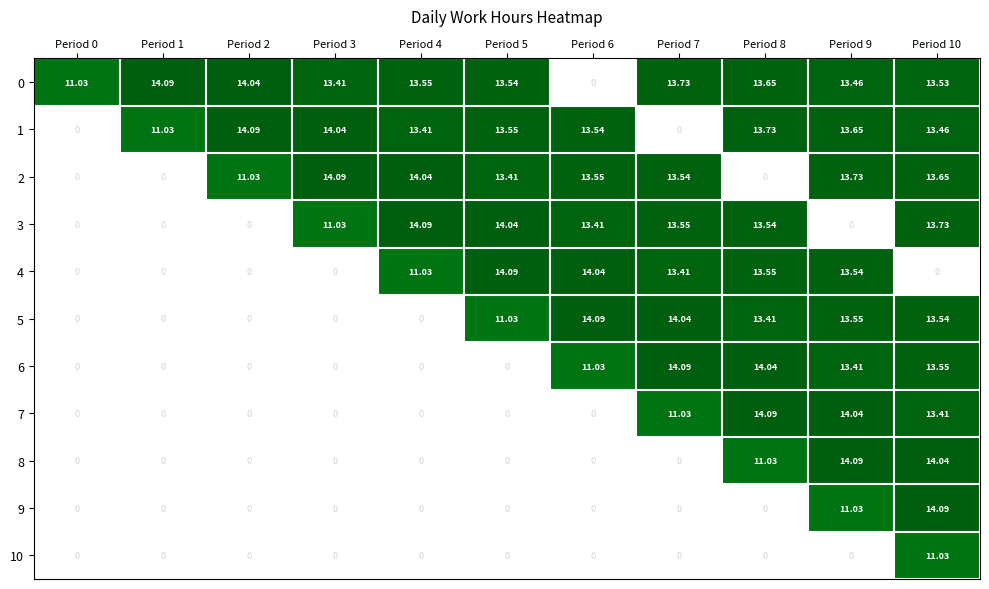

Count the number of categories in the chart.

11